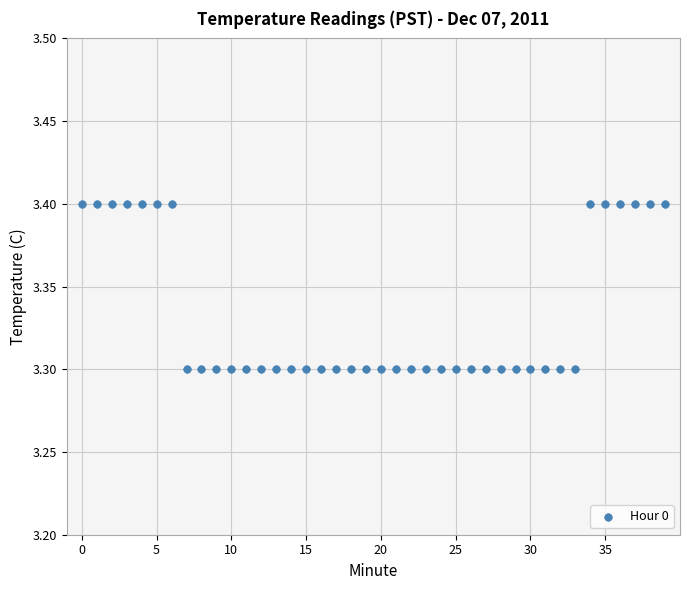

Count the number of points in this scatter plot.

40